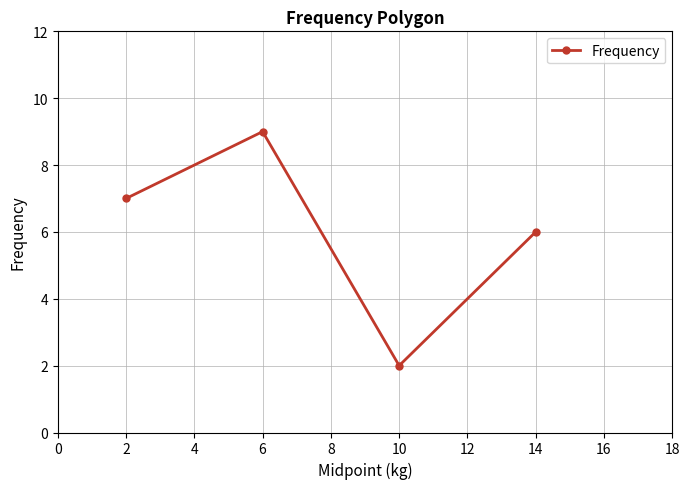

The value at 14 is 6. True or false?

True